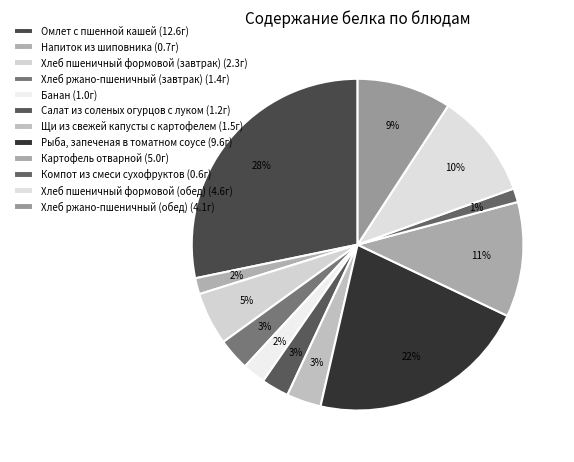

To the nearest percent, what portion does Омлет с пшенной кашей represent?

28%